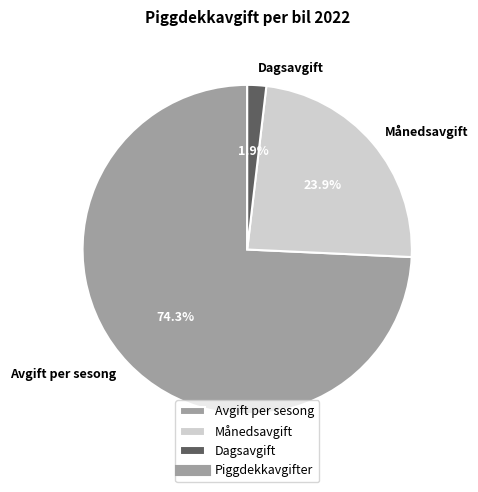

Count the number of slices in the pie.

3